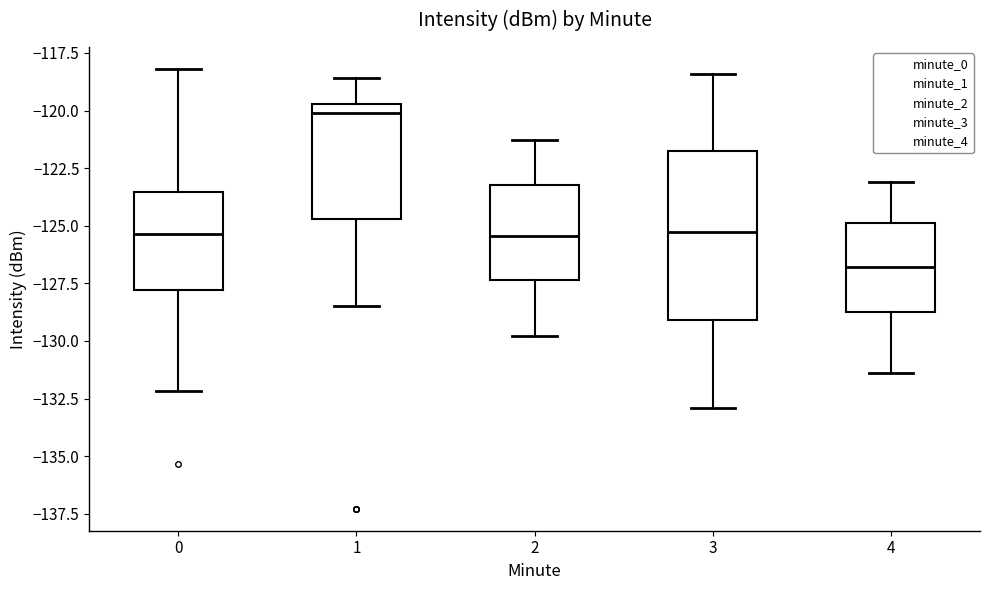

Comparing the boxes themselves (not the whiskers), which one is the tallest?

3